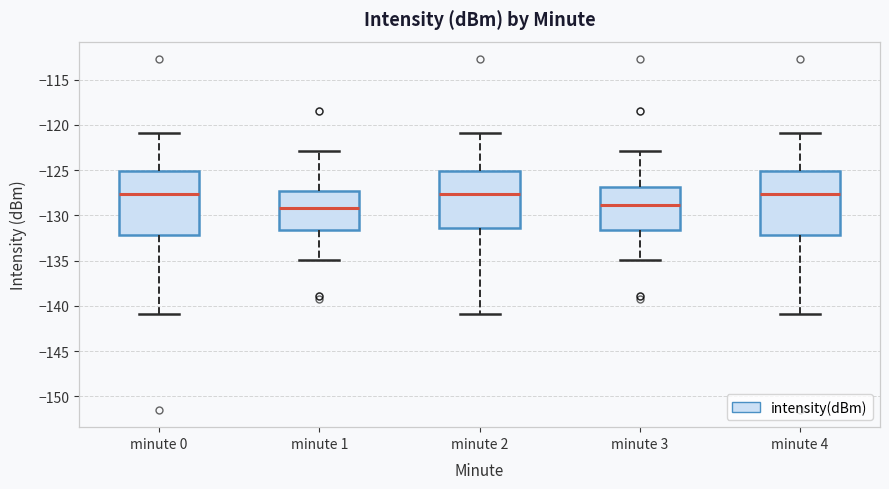

Reading left to right, read every box against the y-axis: the position of its median line, the range the box covers, and the ends of its whiskers. The values are not printed on the chart, so give them approximately, as read against the axis.

minute 0: median -127.5, box -132.0 to -125.0, whiskers -141.0 to -121.0
minute 1: median -129.0, box -131.5 to -127.5, whiskers -135.0 to -123.0
minute 2: median -127.5, box -131.5 to -125.0, whiskers -141.0 to -121.0
minute 3: median -129.0, box -131.5 to -127.0, whiskers -135.0 to -123.0
minute 4: median -127.5, box -132.0 to -125.0, whiskers -141.0 to -121.0